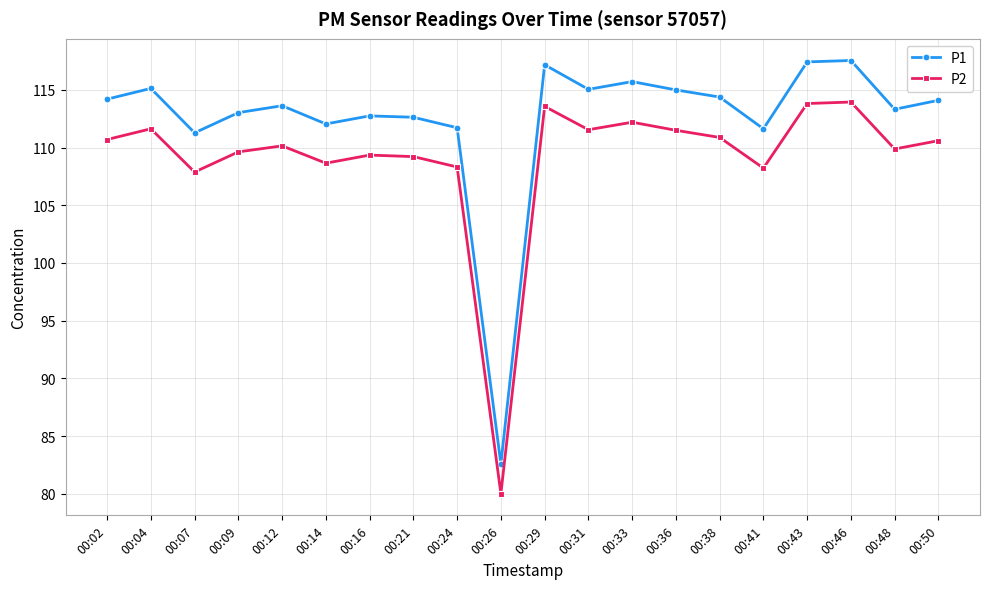

True or false: P1 has more than 0 interior local peaks.

True